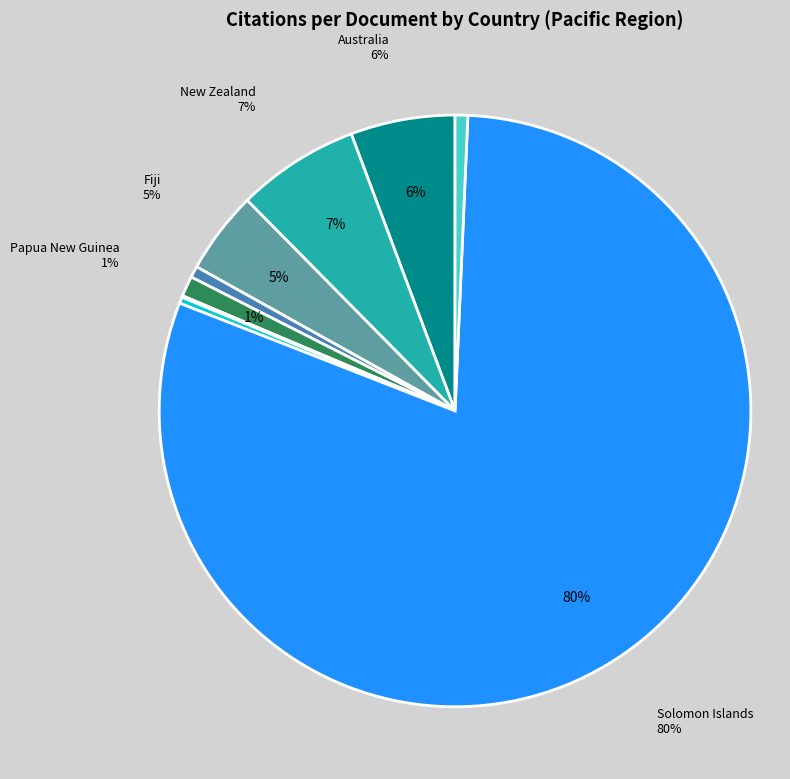

How many slices are in this pie chart?

9